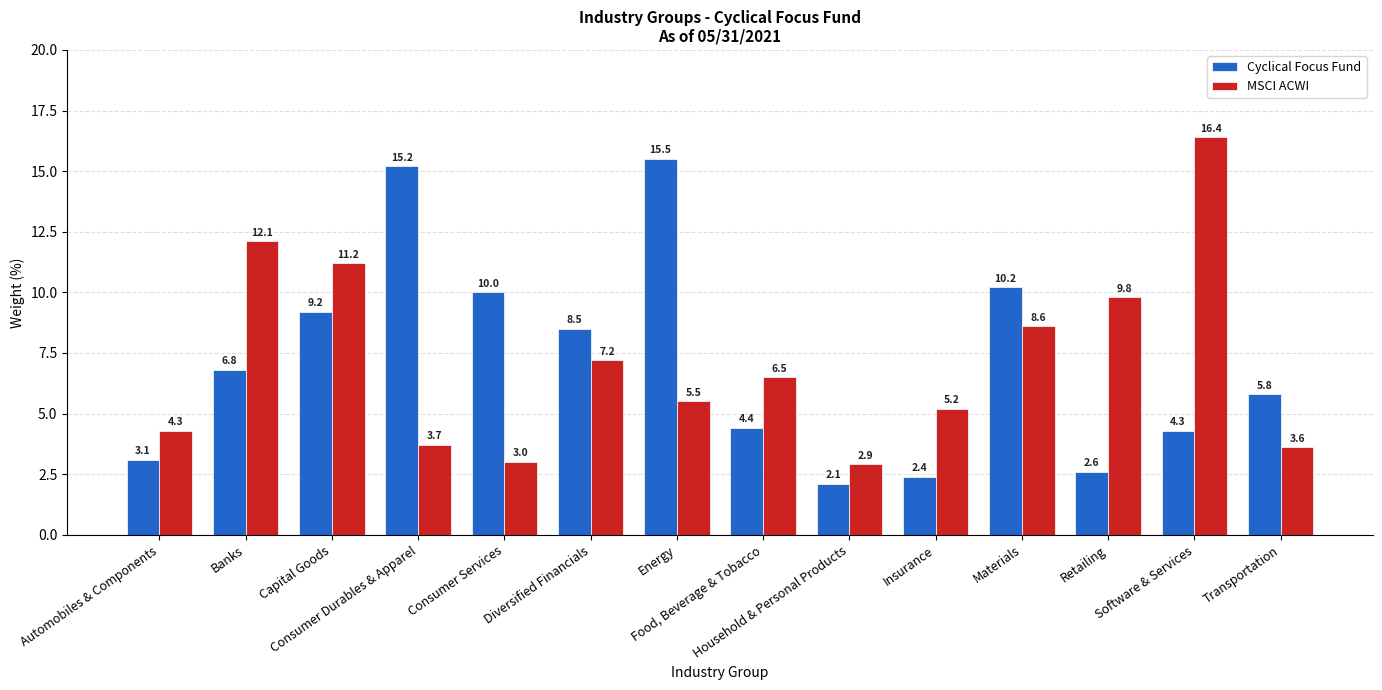

What is the sum of the MSCI ACWI values at Insurance and Consumer Services?

8.2